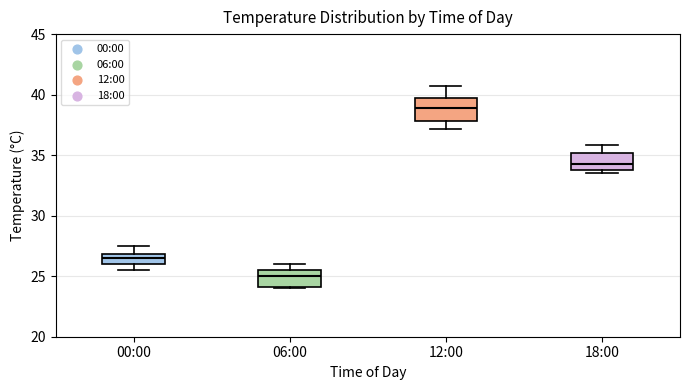

Reading left to right, read every box against the y-axis: the position of its median line, the range the box covers, and the ends of its whiskers. The values are not printed on the chart, so give them approximately, as read against the axis.

00:00: median 26.5, box 26.0 to 27.0, whiskers 25.5 to 27.5
06:00: median 25.0, box 24.0 to 25.5, whiskers 24.0 to 26.0
12:00: median 39.0, box 38.0 to 39.5, whiskers 37.0 to 40.5
18:00: median 34.5, box 34.0 to 35.0, whiskers 33.5 to 36.0